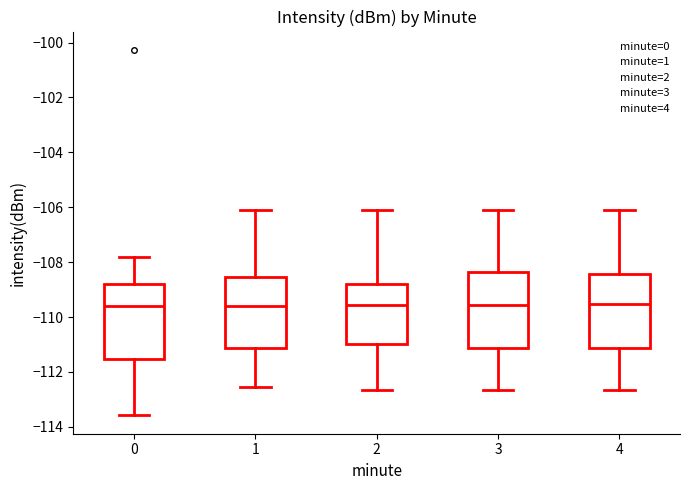

Reading left to right, read every box against the y-axis: the position of its median line, the range the box covers, and the ends of its whiskers. The values are not printed on the chart, so give them approximately, as read against the axis.

0: median -109.6, box -111.6 to -108.8, whiskers -113.6 to -107.8
1: median -109.6, box -111.2 to -108.6, whiskers -112.6 to -106.0
2: median -109.6, box -111.0 to -108.8, whiskers -112.6 to -106.0
3: median -109.6, box -111.2 to -108.4, whiskers -112.6 to -106.0
4: median -109.6, box -111.2 to -108.4, whiskers -112.6 to -106.0